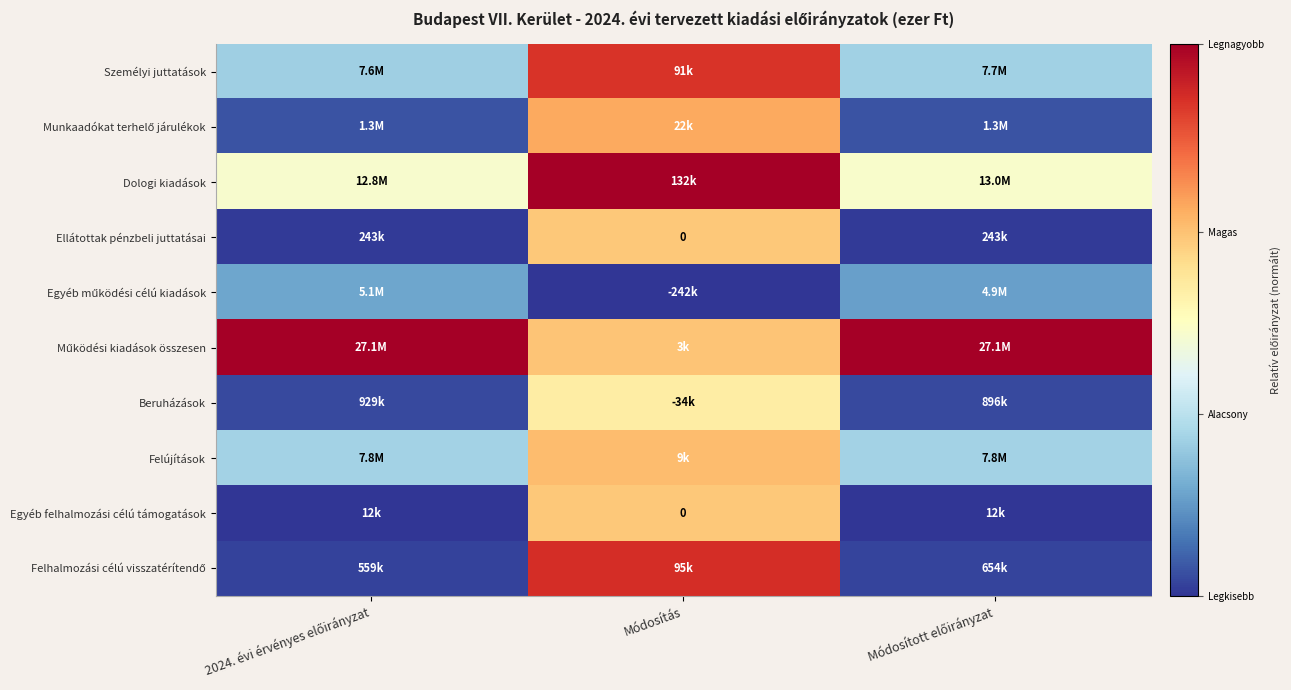

The Felhalmozási célú visszatérítendő series shows 0.6 at Módosítás. True or false?

False